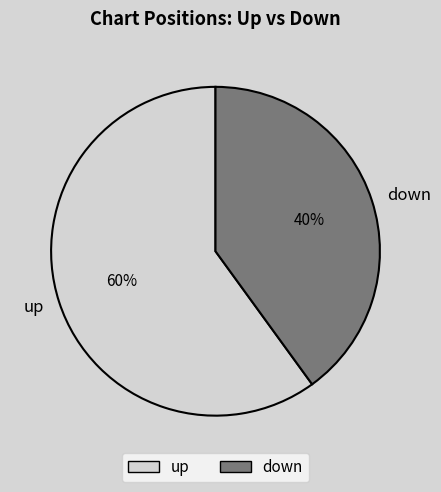

Does down account for over 50% of the chart?

No